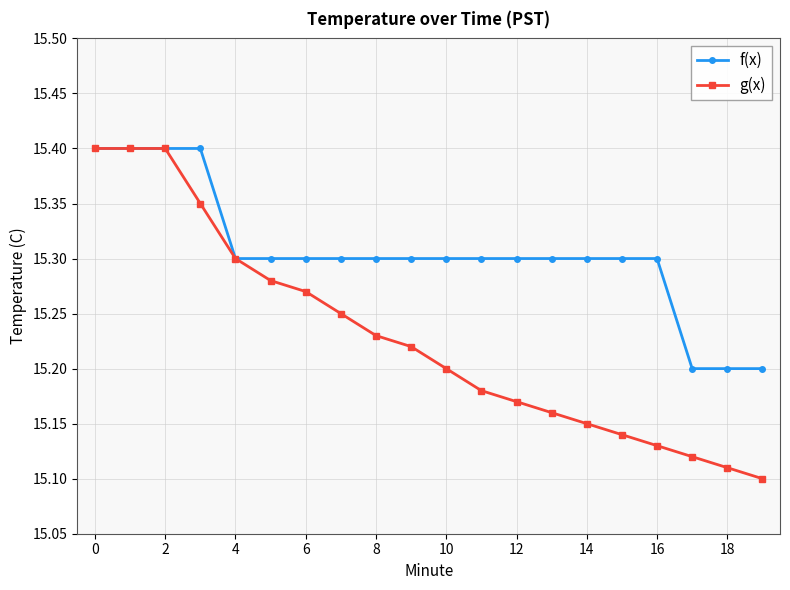

How many data points does each series have?

20